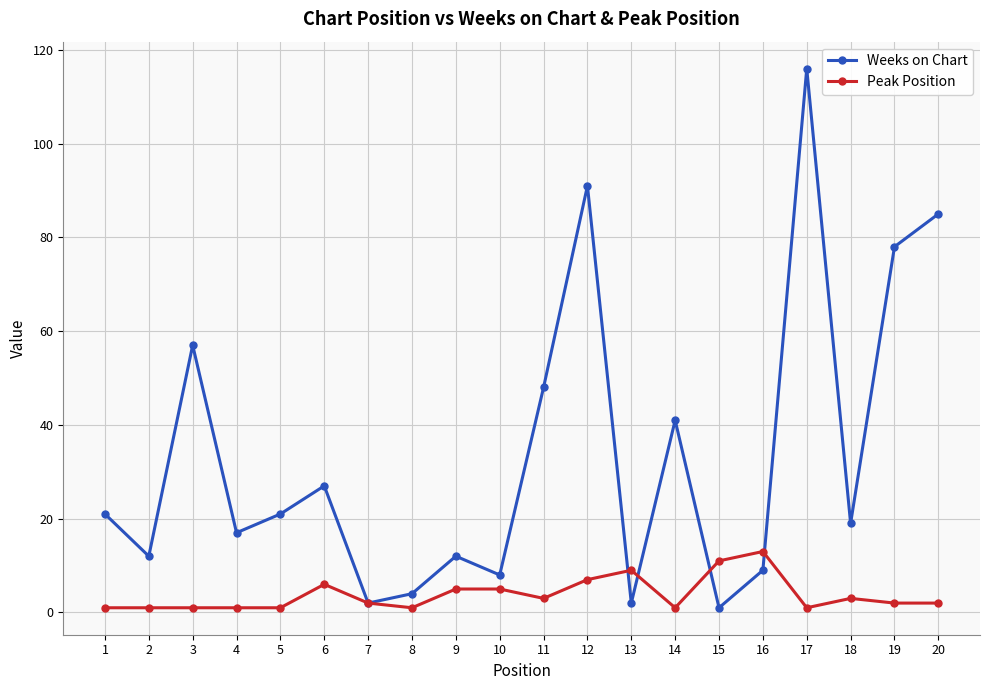

Which series has the largest total across all categories?

Weeks on Chart